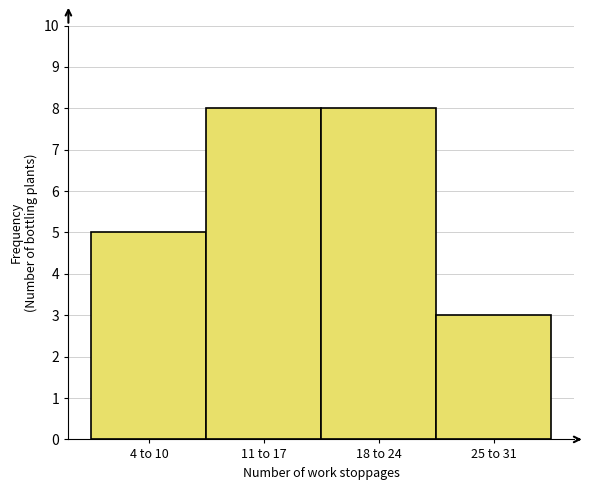

Reading left to right, extract all data points from this chart.

5	8	8	3